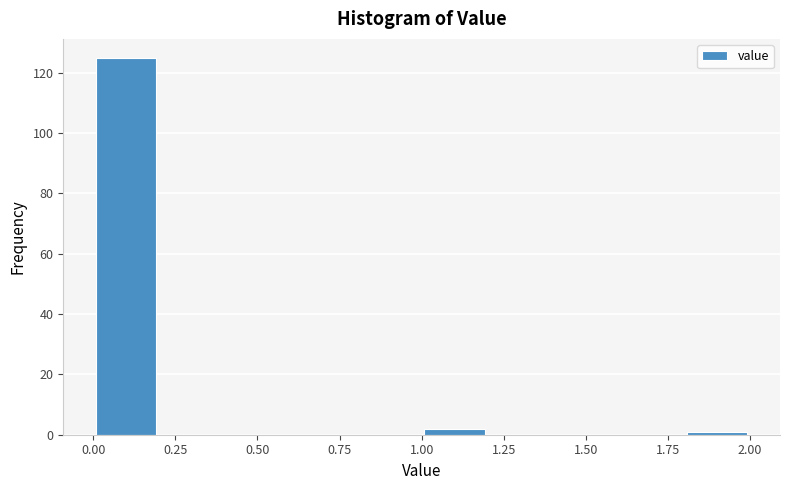

How tall is the bar that spans 0.0 to 0.2 on the x-axis? The values are not printed on the chart, so give them approximately, as read against the axis.

126